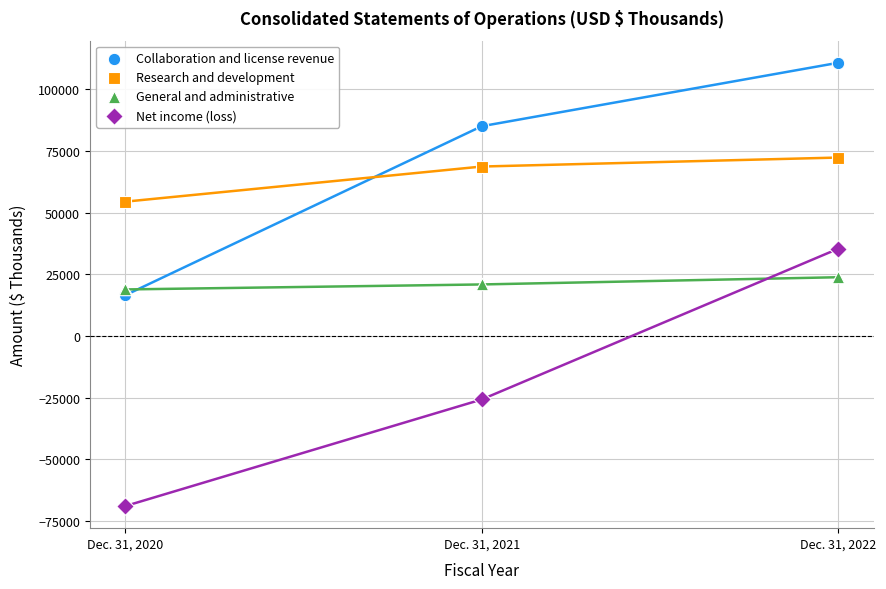

Which series has the widest spread of Y values?

Net income (loss)